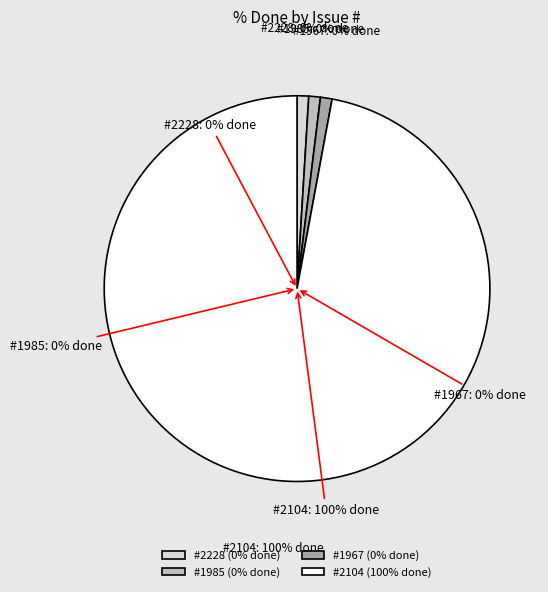

Count the number of slices in the pie.

4